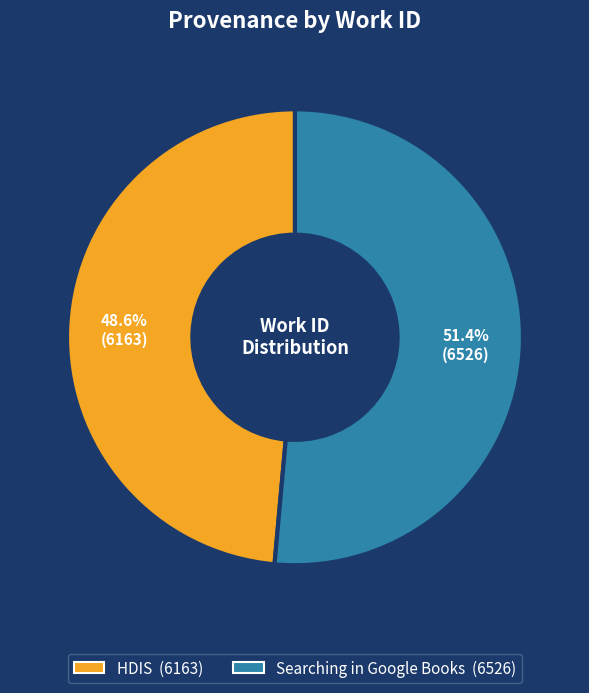

Which has a higher value, HDIS or Searching in Google Books?

Searching in Google Books